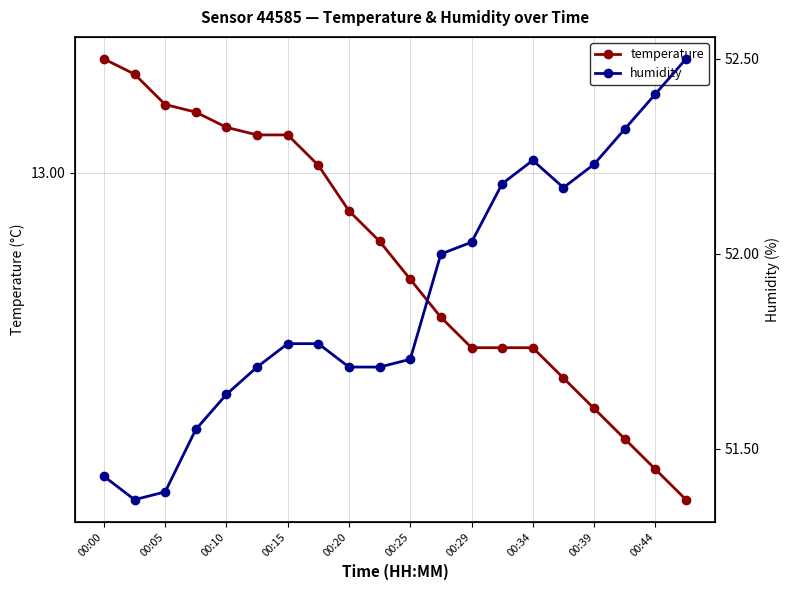

What is the spread (max minus min) of values at 19?

39.9